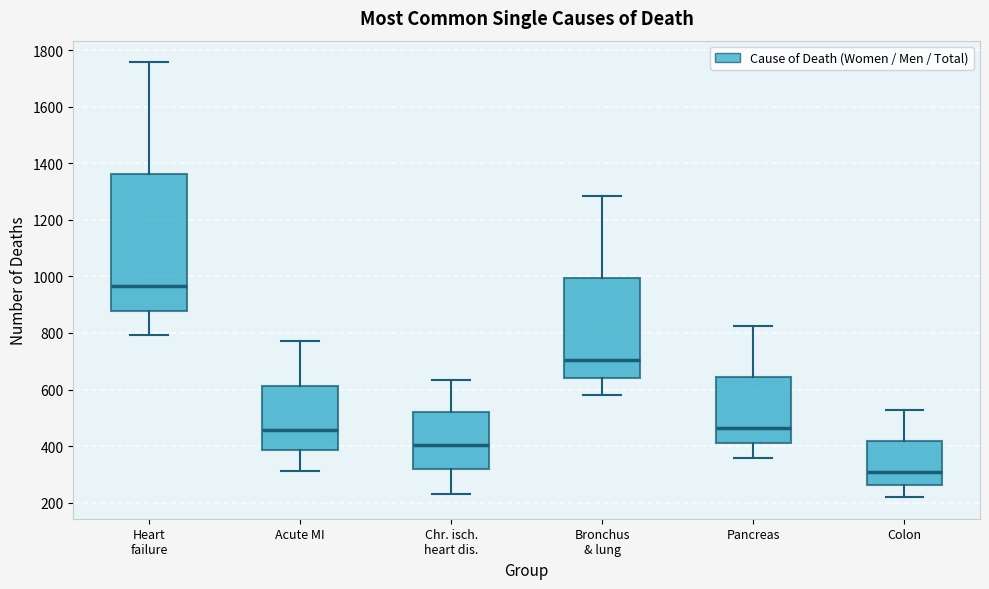

Where does the median line of the box for Pancreas sit on the y-axis? The values are not printed on the chart, so give them approximately, as read against the axis.

460